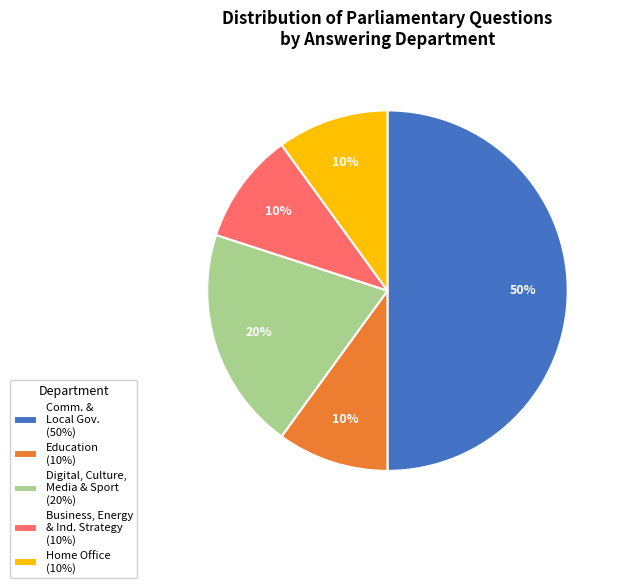

Which category has the biggest portion of the pie?

Comm. & Local Gov. (50%)